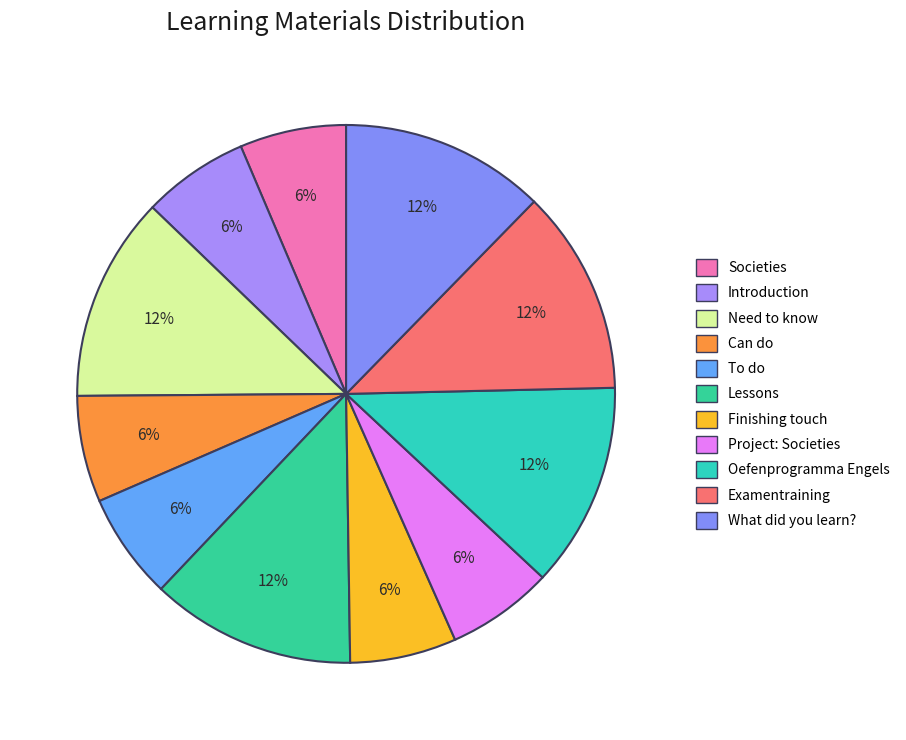

Count the number of slices in the pie.

11